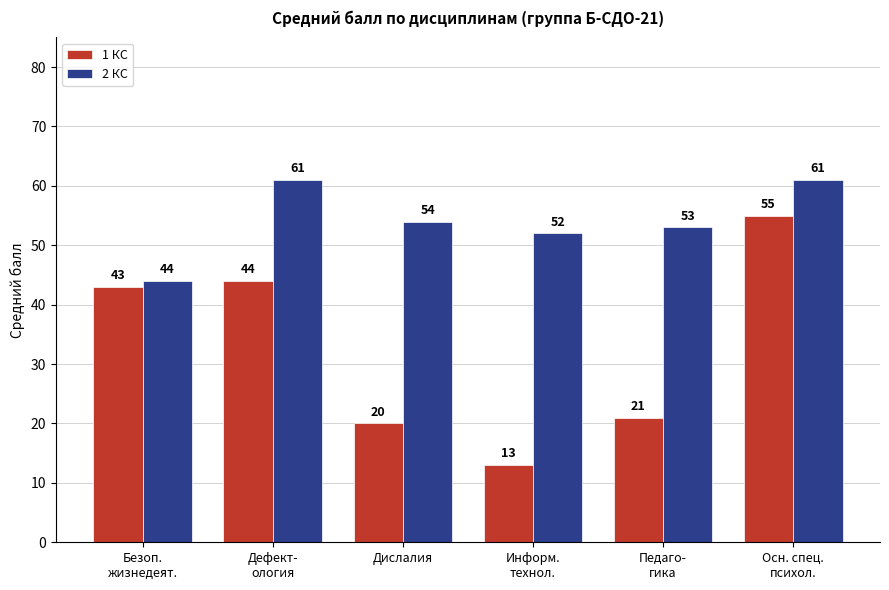

Which series has the widest spread of values?

1 КС